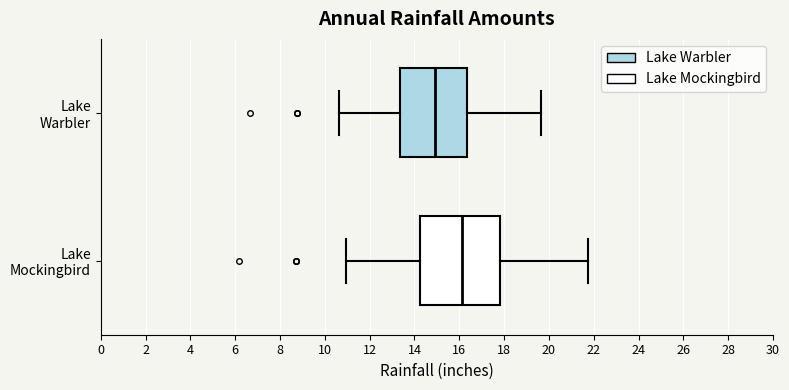

Which box's median line is the furthest to the left?

Lake Warbler